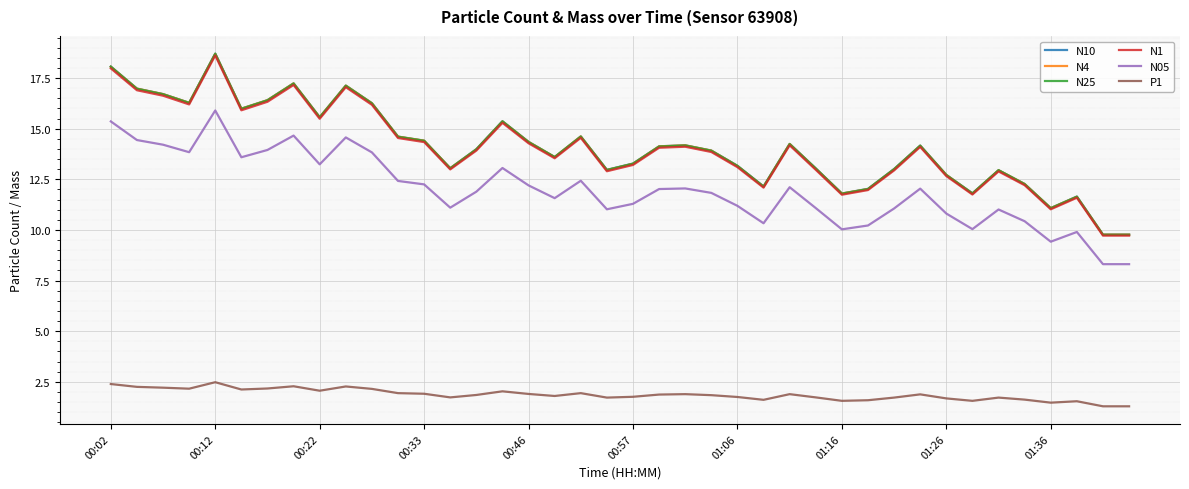

True or false: N05 and N1 intersect in this chart.

False